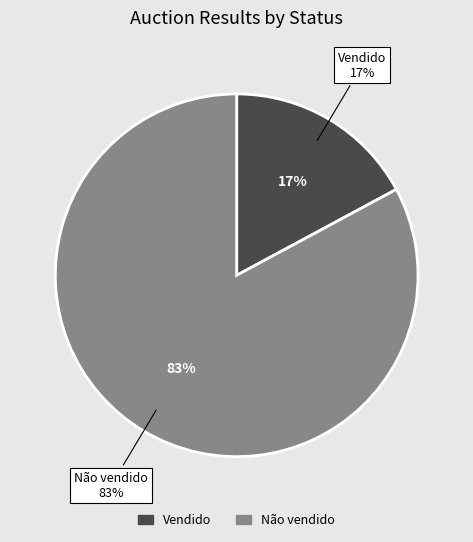

Which slice is the largest?

Não vendido